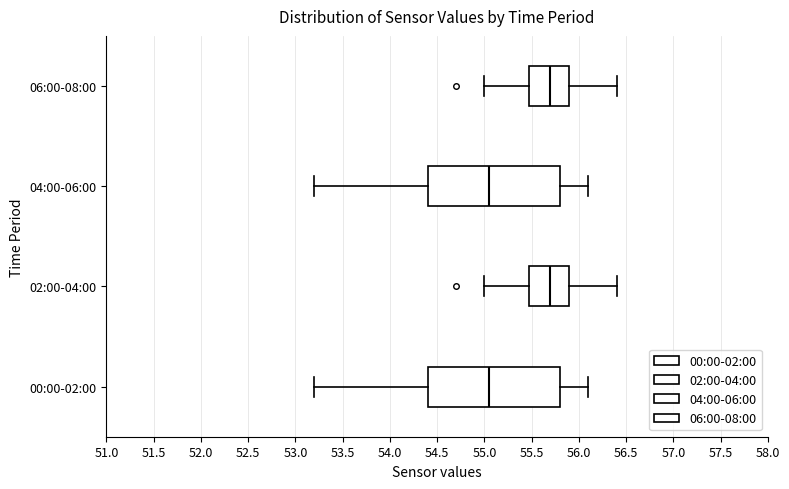

Where does the right whisker of the box for 00:00-02:00 end on the x-axis? The values are not printed on the chart, so give them approximately, as read against the axis.

56.10